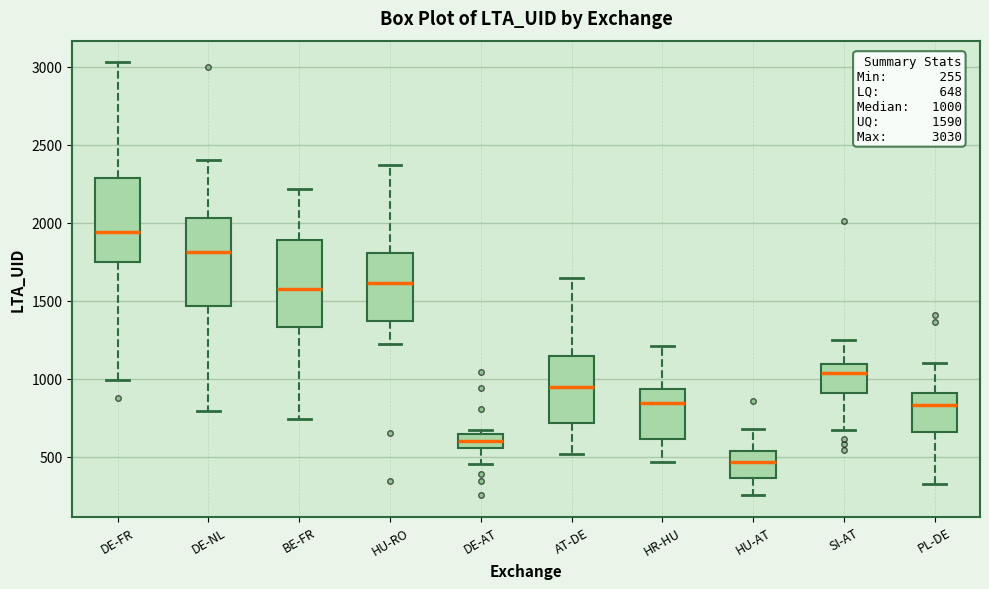

Which box's median line is the highest?

DE-FR